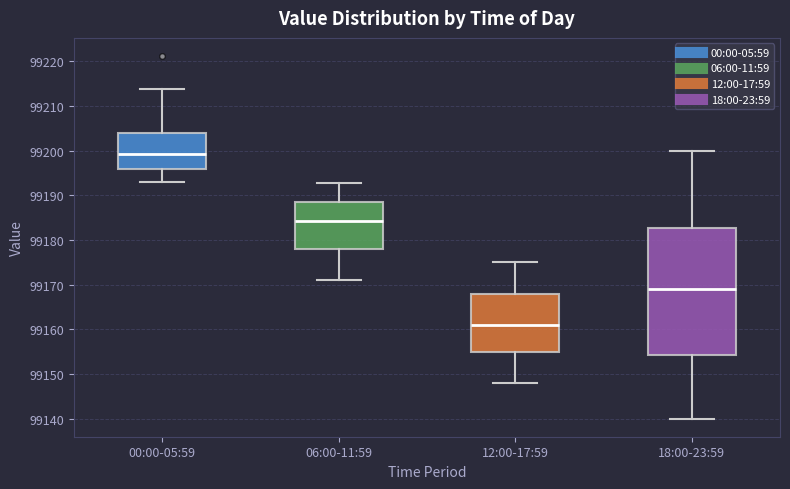

Reading left to right, transcribe this box plot: for each box, give where its median line is, the range the box spans, and where its two whiskers end, as read against the y-axis. The values are not printed on the chart, so give them approximately, as read against the axis.

00:00-05:59: median 99199, box 99196 to 99204, whiskers 99193 to 99214
06:00-11:59: median 99184, box 99178 to 99189, whiskers 99171 to 99193
12:00-17:59: median 99161, box 99155 to 99168, whiskers 99148 to 99175
18:00-23:59: median 99169, box 99154 to 99183, whiskers 99140 to 99200